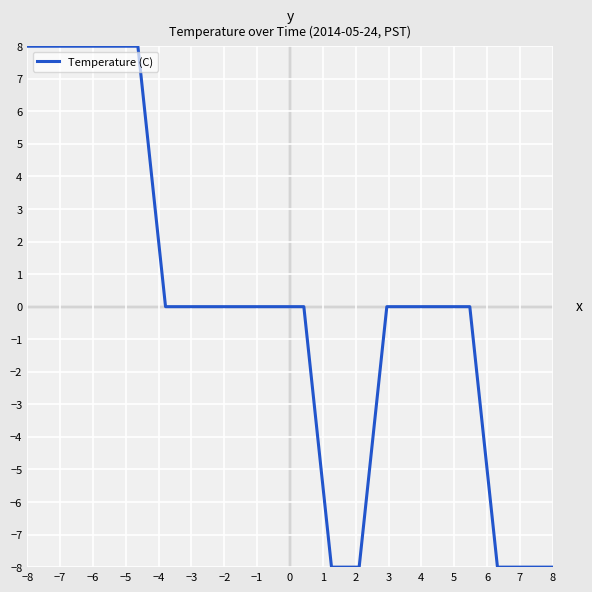

What is the minimum value shown in the chart?

-8.0